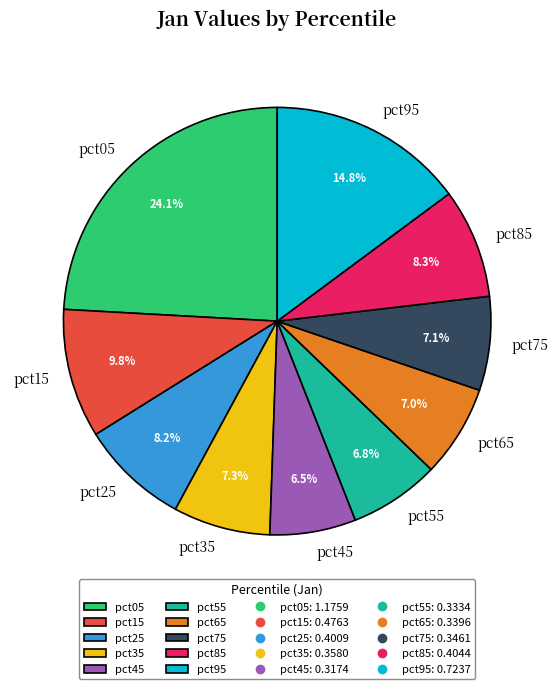

True or false: pct85 accounts for 8% of the total.

True